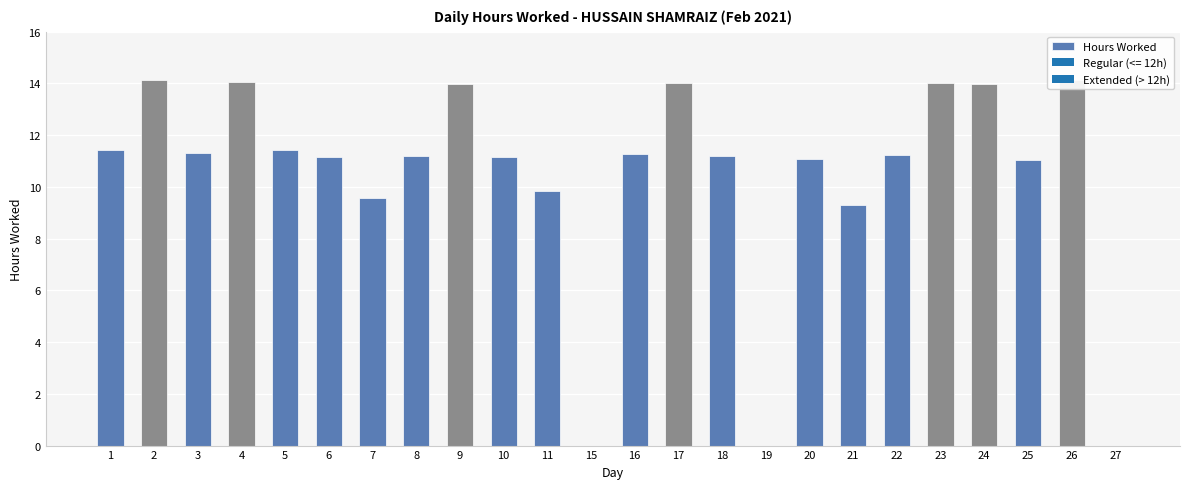

The value at 26 is 6.6. True or false?

False